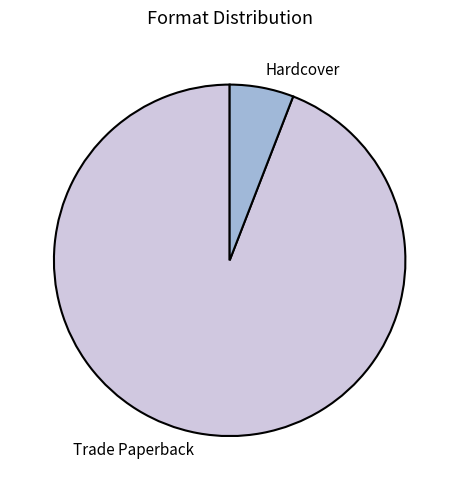

Does any single category account for the majority?

Yes